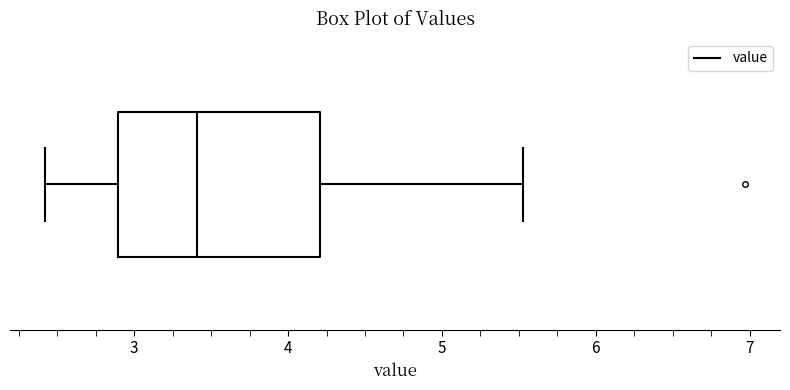

Where does the left whisker of the box end on the x-axis? The values are not printed on the chart, so give them approximately, as read against the axis.

2.4